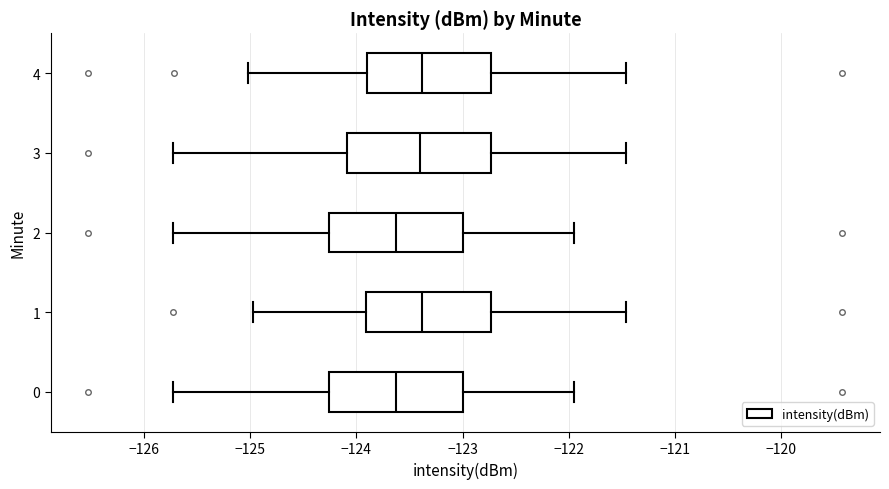

Reading bottom to top, read every box against the x-axis: the position of its median line, the range the box covers, and the ends of its whiskers. The values are not printed on the chart, so give them approximately, as read against the axis.

0: median -123.6, box -124.3 to -123.0, whiskers -125.7 to -122.0
1: median -123.4, box -123.9 to -122.7, whiskers -125.0 to -121.5
2: median -123.6, box -124.3 to -123.0, whiskers -125.7 to -122.0
3: median -123.4, box -124.1 to -122.7, whiskers -125.7 to -121.5
4: median -123.4, box -123.9 to -122.7, whiskers -125.0 to -121.5